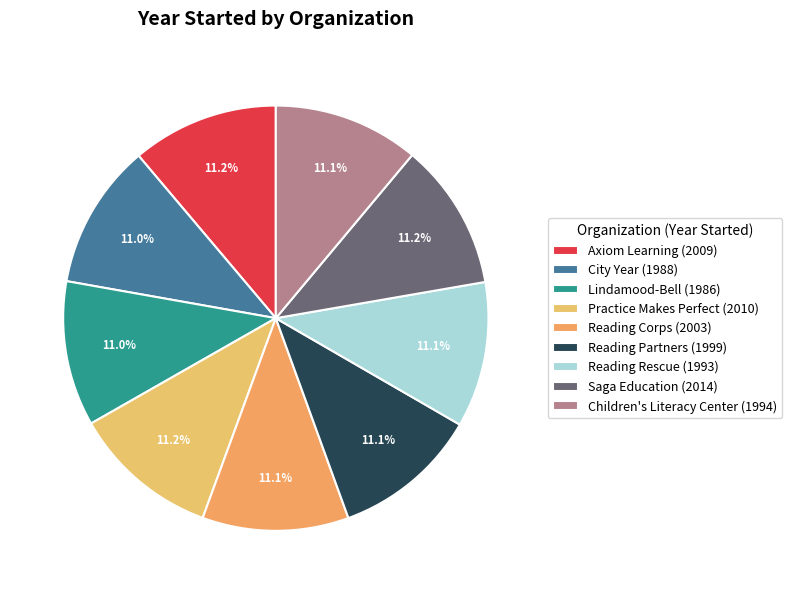

Which has a higher value, Saga Education or Lindamood-Bell?

Saga Education